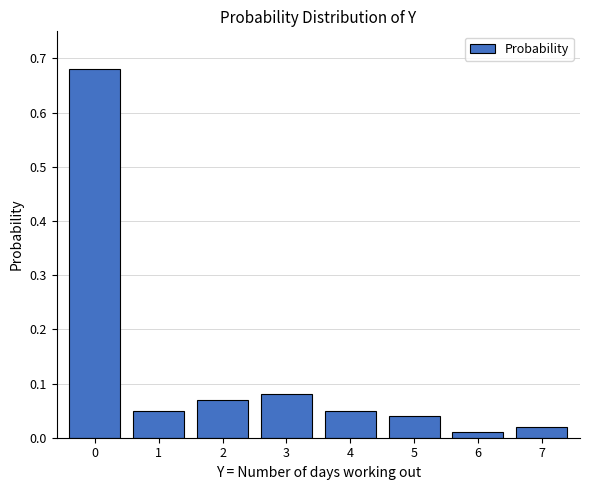

What is the sum of all values?

1.0